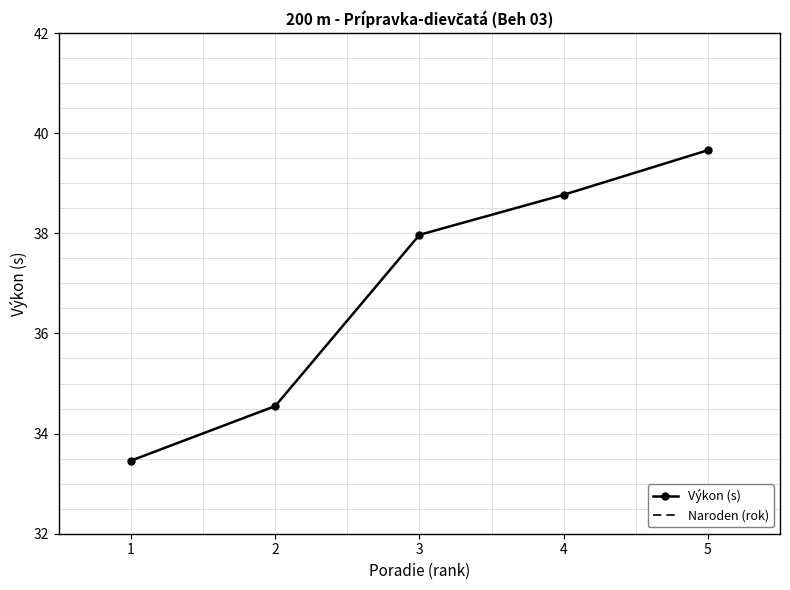

What is the value of the Výkon (s) point at the 1st from the left?

33.5